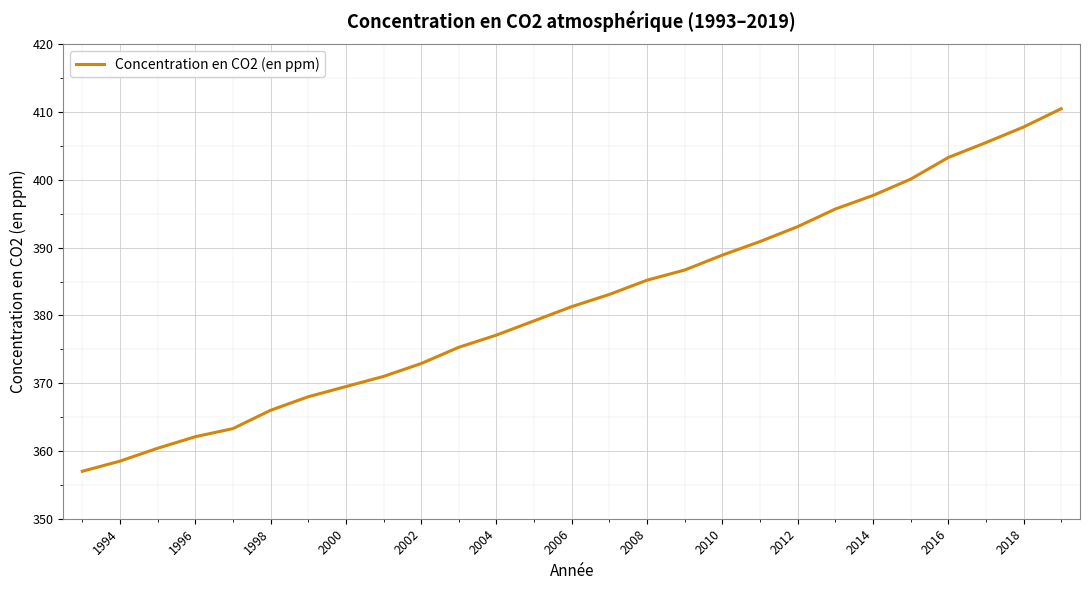

What is the minimum value shown in the chart?

357.0